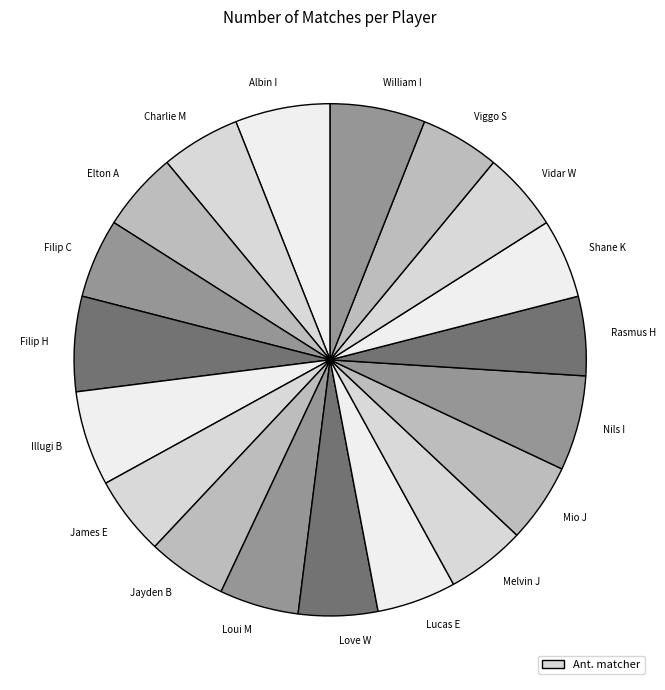

Is the sum of Melvin J and Filip H greater than half?

No